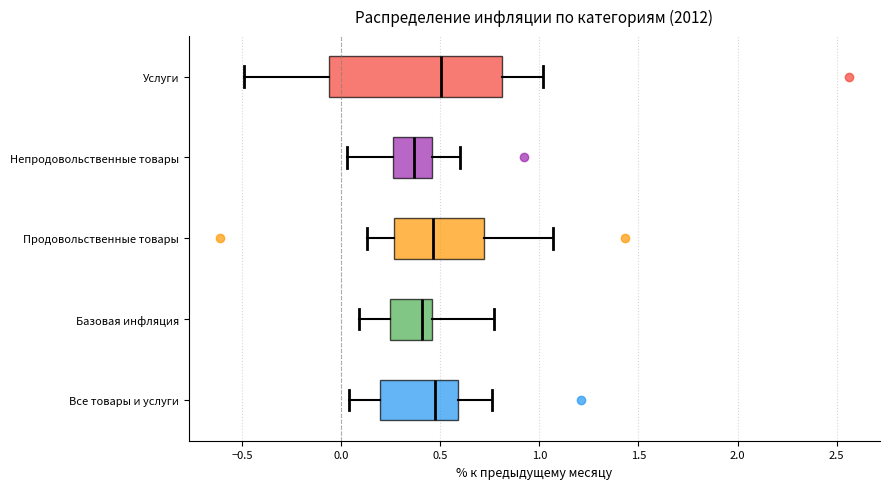

Reading bottom to top, read every box against the x-axis: the position of its median line, the range the box covers, and the ends of its whiskers. The values are not printed on the chart, so give them approximately, as read against the axis.

Все товары и услуги: median 0.50, box 0.20 to 0.60, whiskers 0.05 to 0.75
Базовая инфляция: median 0.40, box 0.25 to 0.45, whiskers 0.10 to 0.75
Продовольственные товары: median 0.45, box 0.25 to 0.70, whiskers 0.15 to 1.05
Непродовольственные товары: median 0.35, box 0.25 to 0.45, whiskers 0.05 to 0.60
Услуги: median 0.50, box -0.05 to 0.80, whiskers -0.50 to 1.00